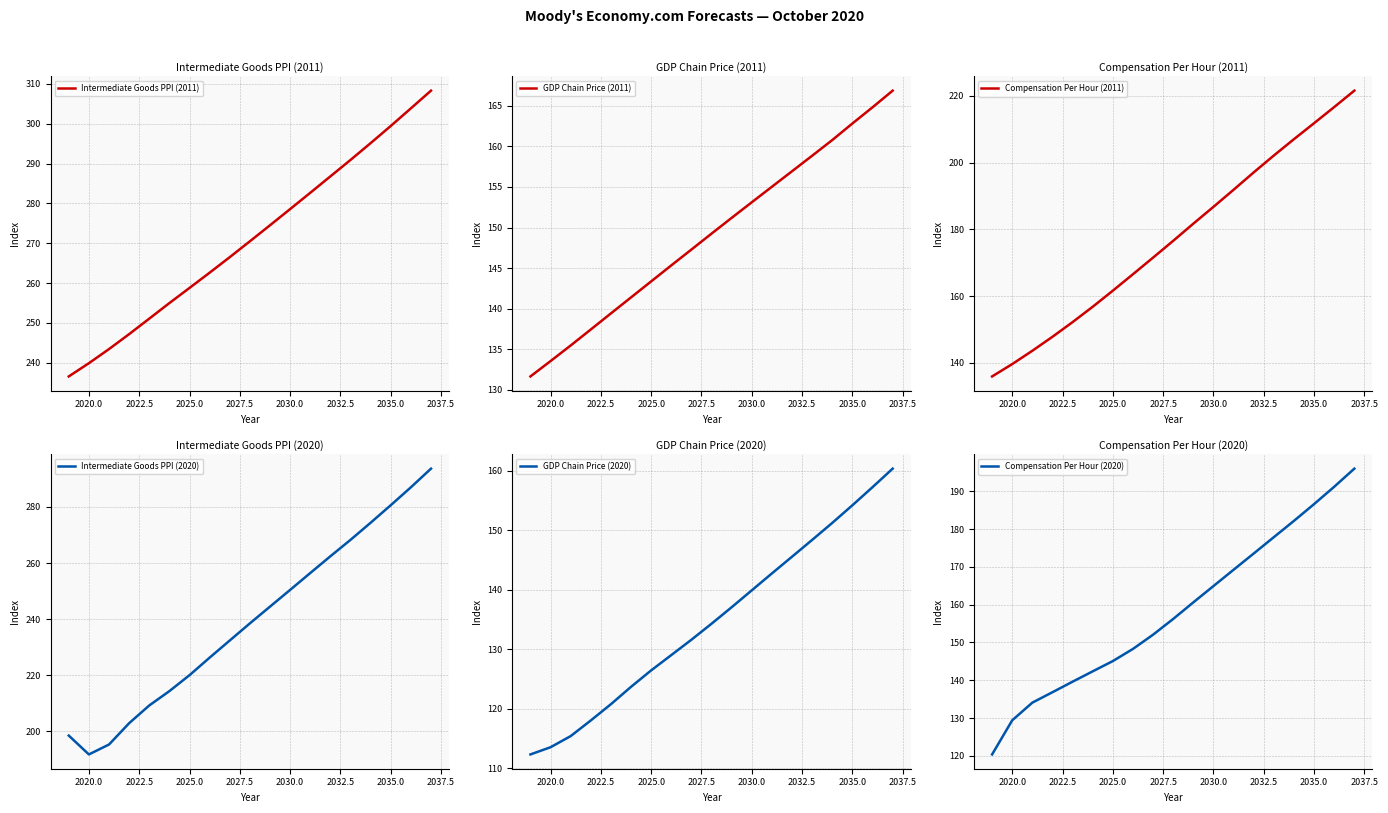

Which series has the largest range (max minus min)?

Intermediate Goods PPI (2020)